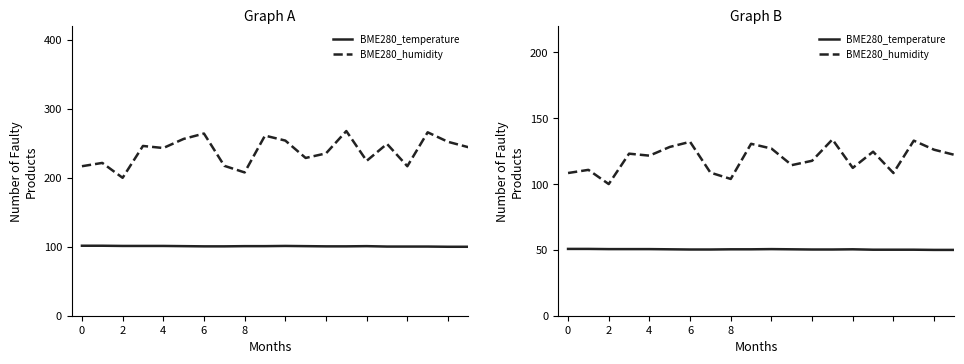

What is the label of the 19th point from the left?

18